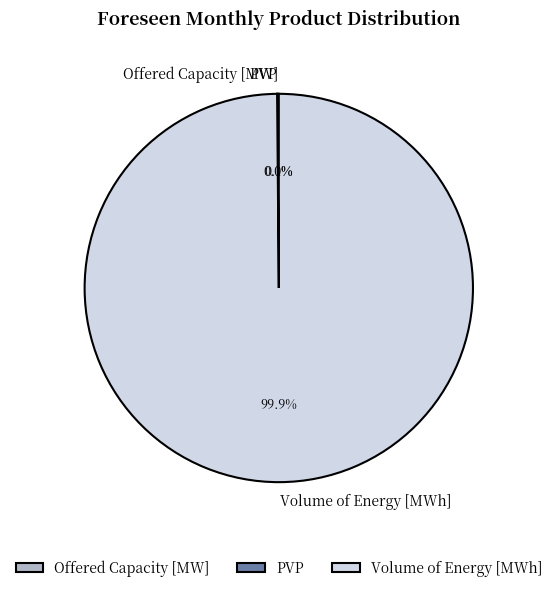

Which slice is the largest?

Volume of Energy [MWh]